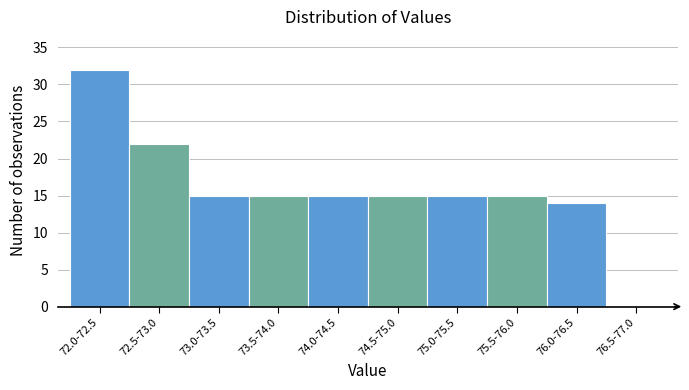

Reading left to right, transcribe all the data shown in this chart.

72.0-72.5=32	72.5-73.0=22	73.0-73.5=15	73.5-74.0=15	74.0-74.5=15	74.5-75.0=15	75.0-75.5=15	75.5-76.0=15	76.0-76.5=14	76.5-77.0=0